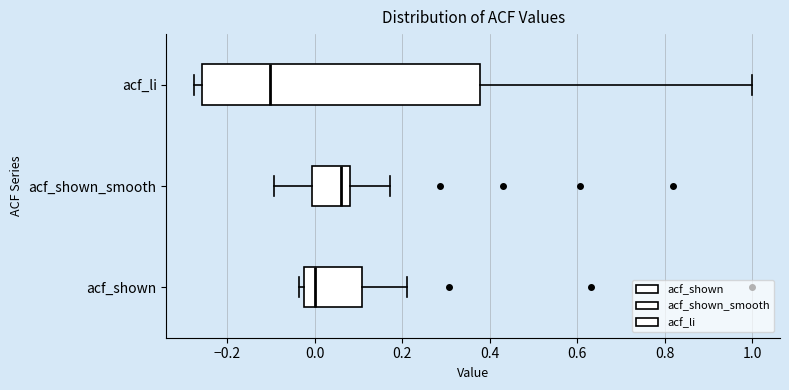

Where is the right edge of the box for acf_li on the x-axis? The values are not printed on the chart, so give them approximately, as read against the axis.

0.38